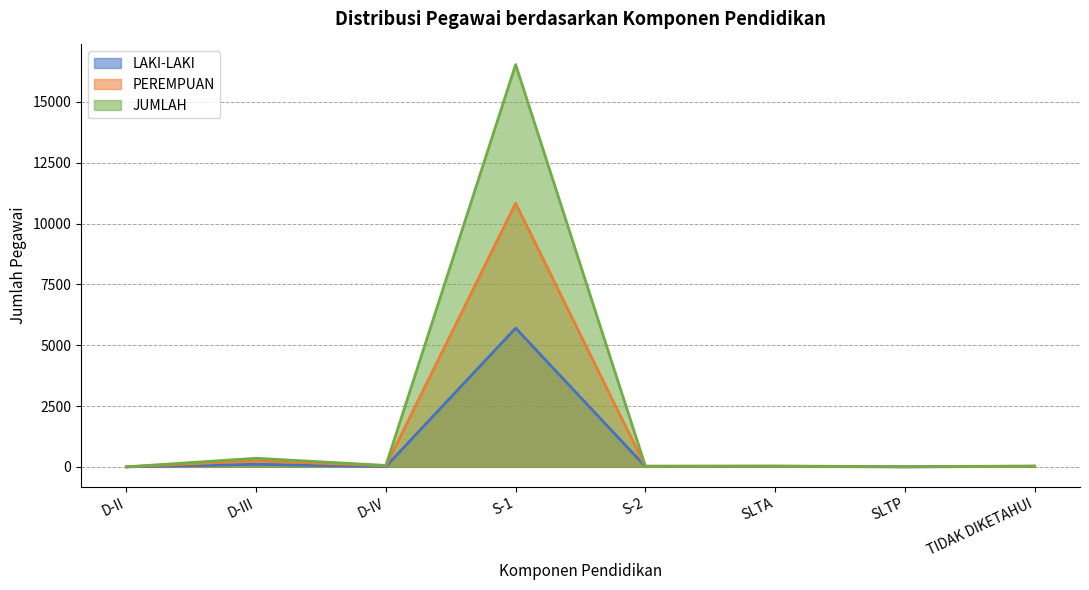

How many data points in LAKI-LAKI are above 14?

3